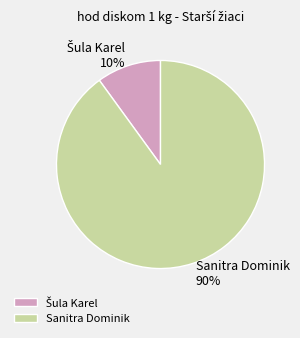

Count the number of slices in the pie.

2